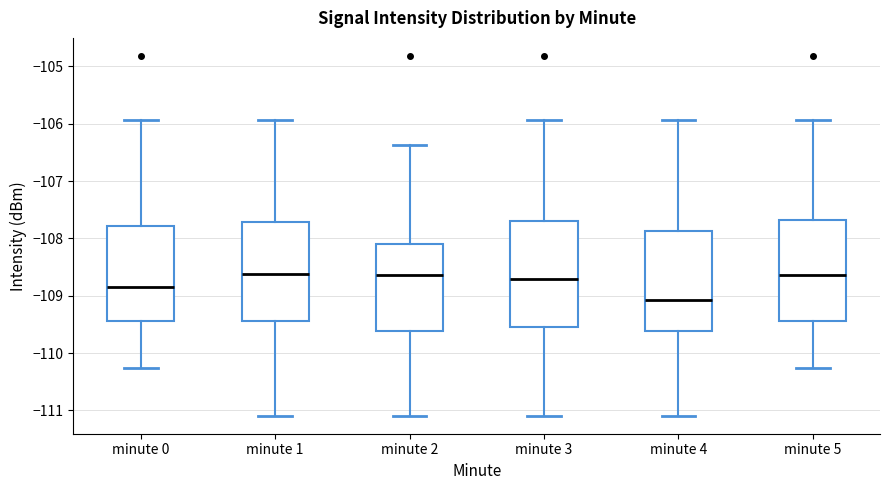

Where does the lower whisker of the box for minute 1 end on the y-axis? The values are not printed on the chart, so give them approximately, as read against the axis.

-111.1